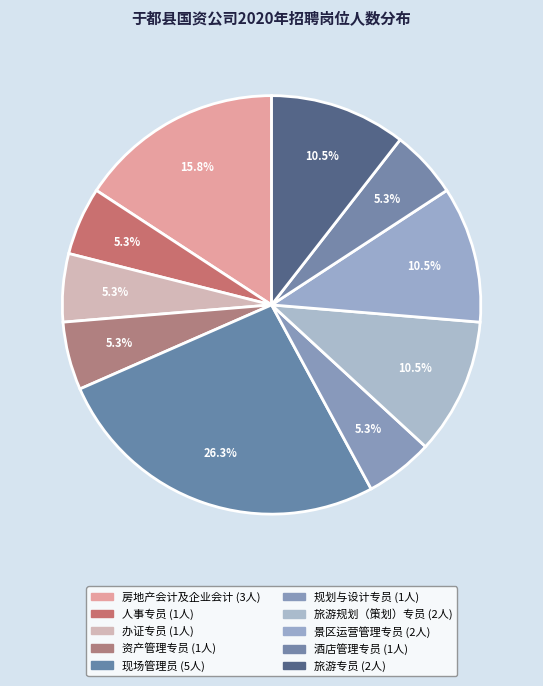

What is the change in value from 房地产会计及企业会计 to 办证专员?

-2